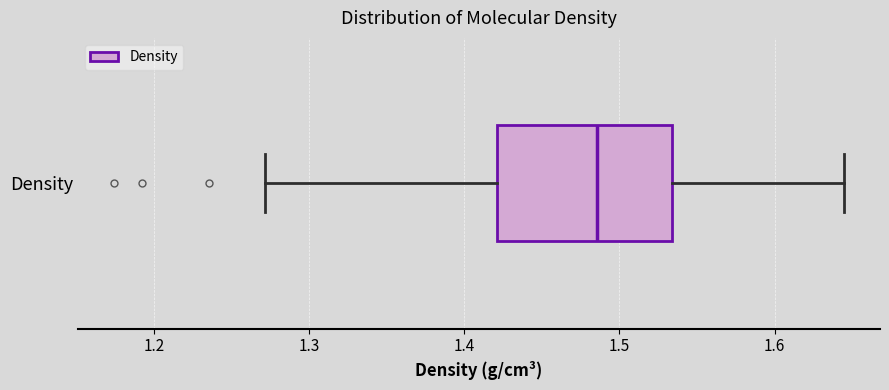

Read this box plot against the x-axis: the position of the median line, the range covered by the box, and the ends of both whiskers. The values are not printed on the chart, so give them approximately, as read against the axis.

median 1.49, box 1.42 to 1.53, whiskers 1.27 to 1.64